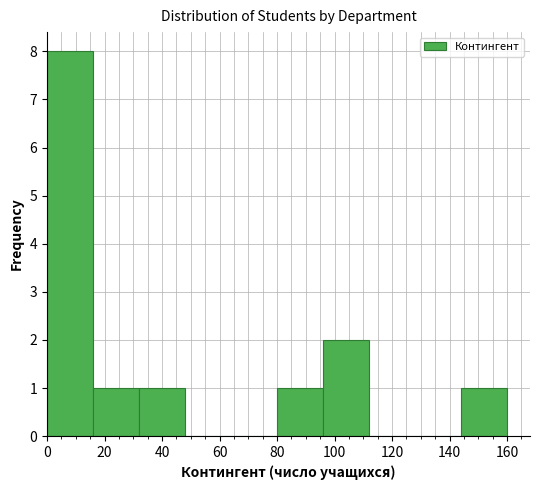

What is the height of the bar covering 80 to 96 on the x-axis? The values are not printed on the chart, so give them approximately, as read against the axis.

1